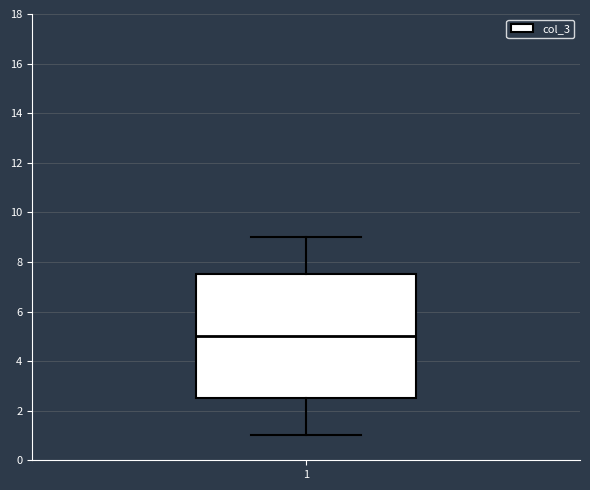

Where does the upper whisker of the box at x = 1 end on the y-axis? The values are not printed on the chart, so give them approximately, as read against the axis.

9.0